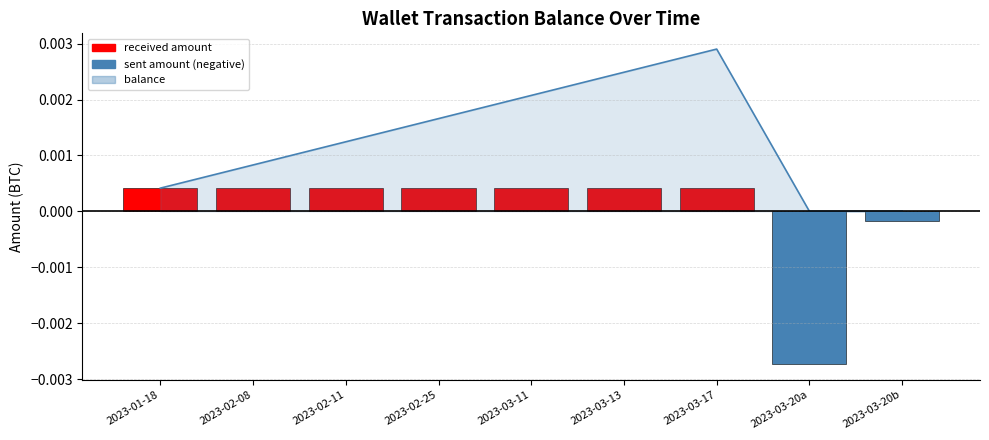

Reading left to right, what are all the values shown in this chart?

2023-01-18=0.0	2023-02-08=0.0	2023-02-11=0.0	2023-02-25=0.0	2023-03-11=0.0	2023-03-13=0.0	2023-03-17=0.0	2023-03-20a=0.0	2023-03-20b=0.0